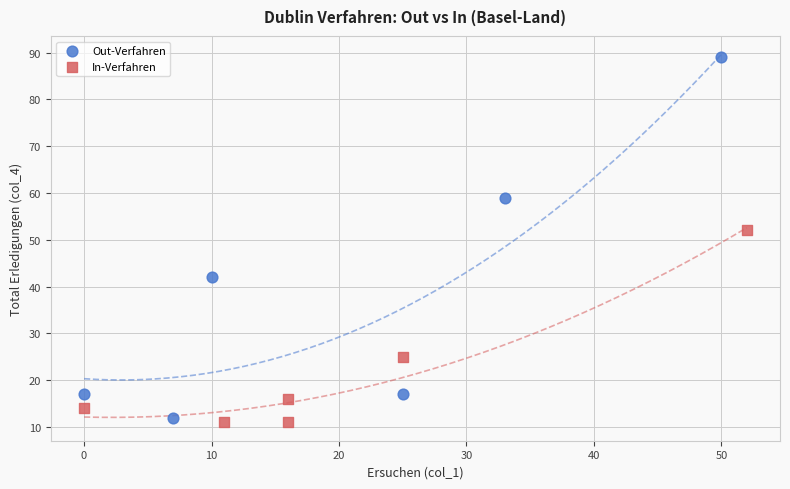

Which series has the widest spread of Y values?

Out-Verfahren